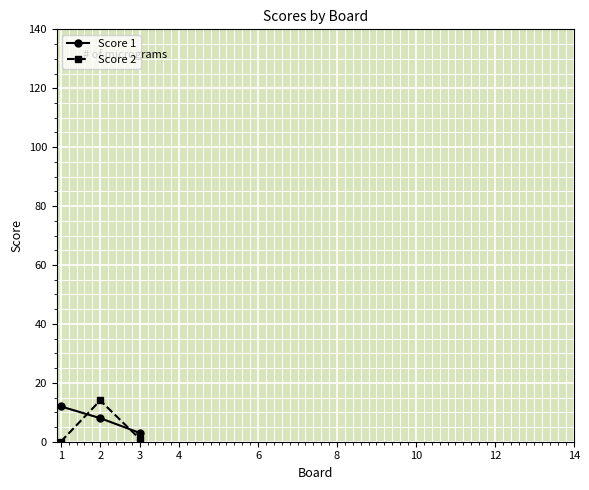

At which label does Score 2 reach its peak?

2